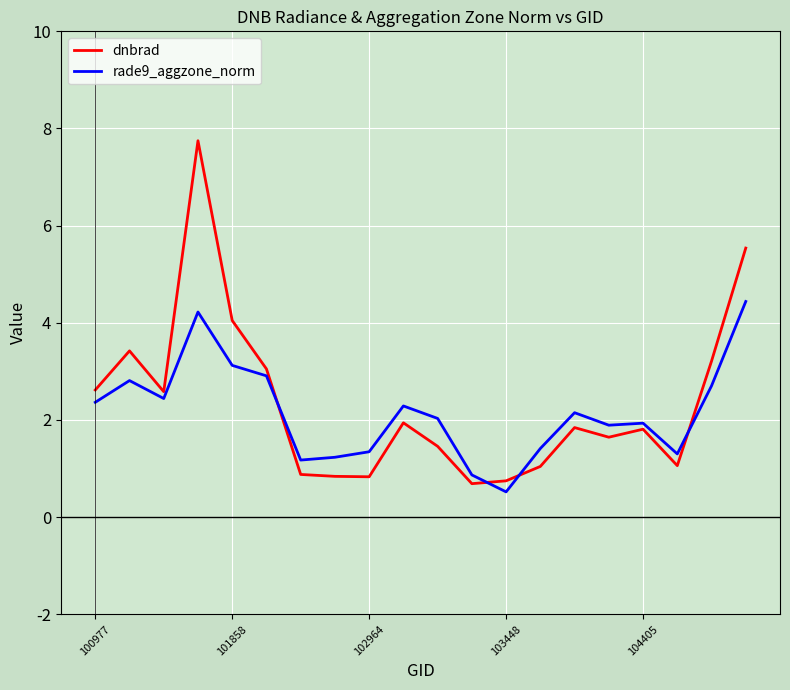

Which series has the widest spread of values?

dnbrad